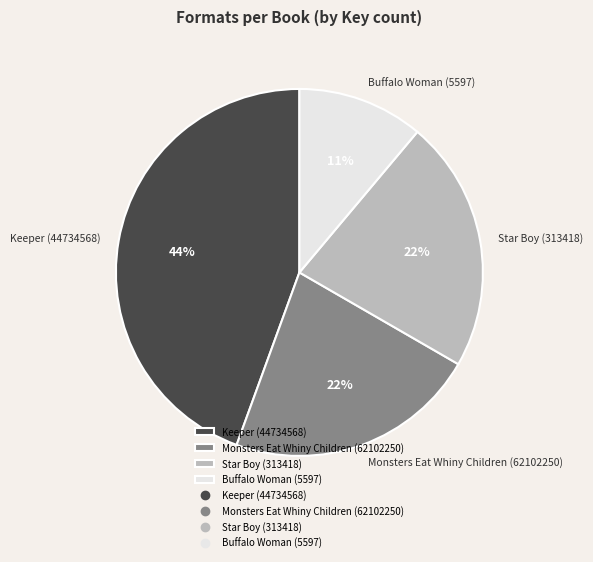

To the nearest percent, what is the difference between the Monsters Eat Whiny Children (62102250) and Buffalo Woman (5597) slice percentages?

11%